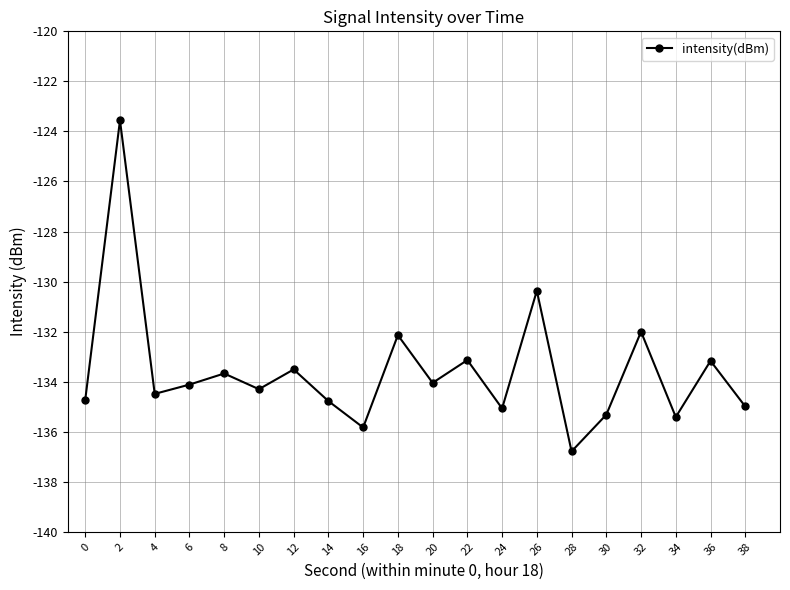

What is the minimum value shown in the chart?

-136.8